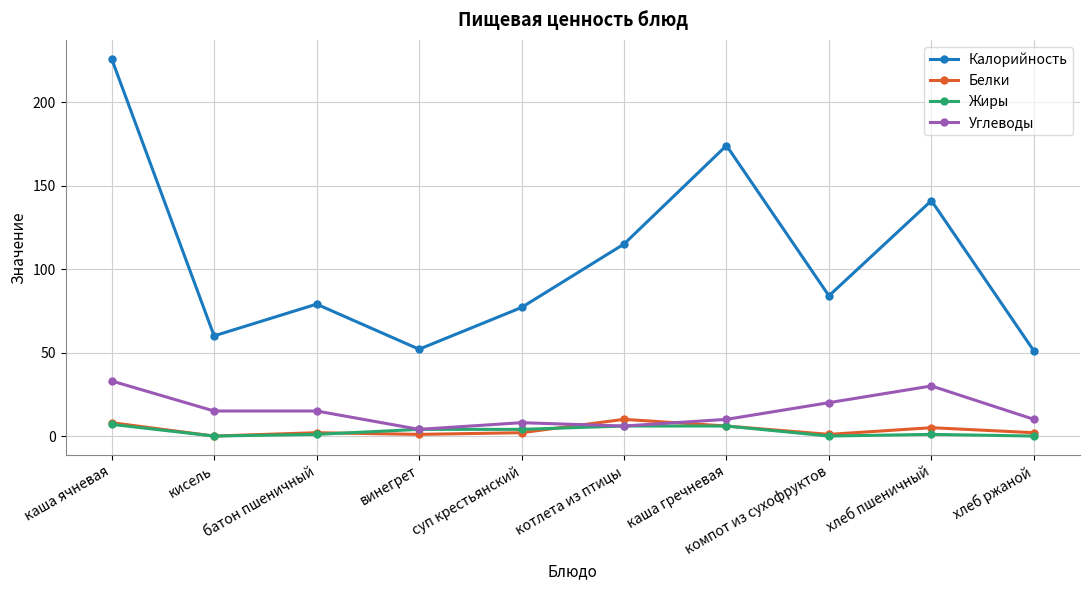

How many interior local valleys does the Калорийность series have?

3